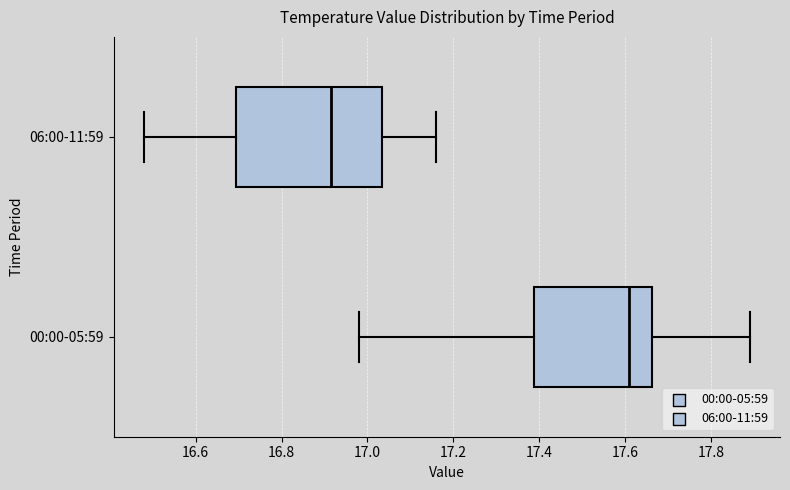

Where does the median line of the box for 06:00-11:59 sit on the x-axis? The values are not printed on the chart, so give them approximately, as read against the axis.

16.92